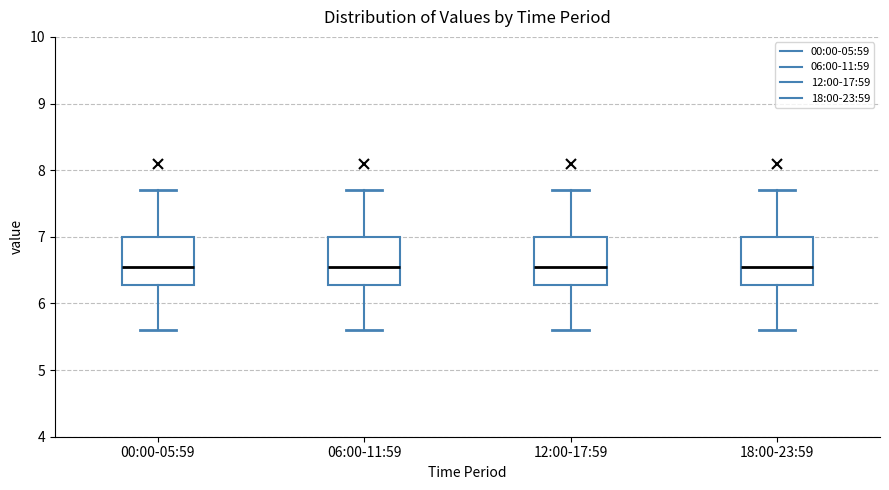

Where does the lower whisker of the box for 00:00-05:59 end on the y-axis? The values are not printed on the chart, so give them approximately, as read against the axis.

5.6